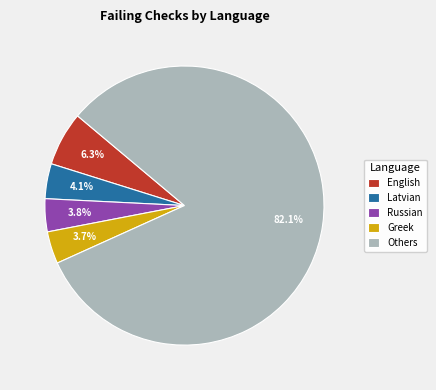

Is there a majority slice in this chart?

Yes